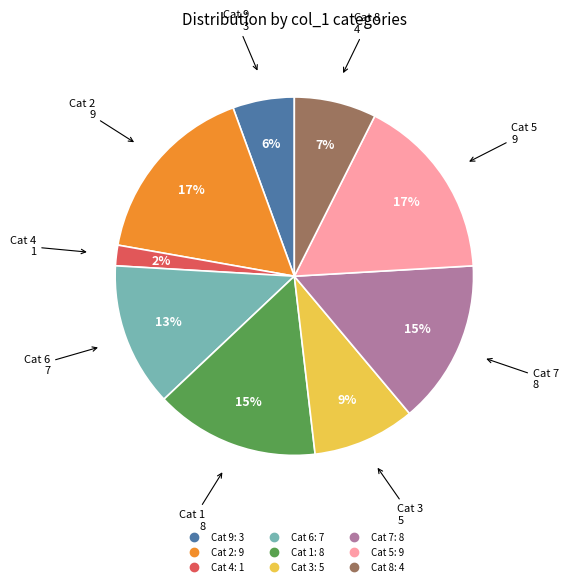

Does any single category account for the majority?

No